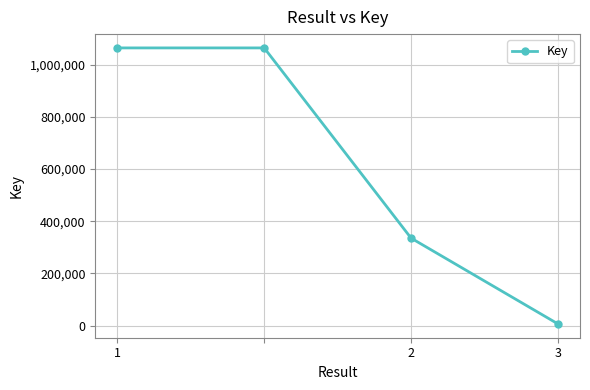

True or false: the data has more than 2 interior local peaks.

False